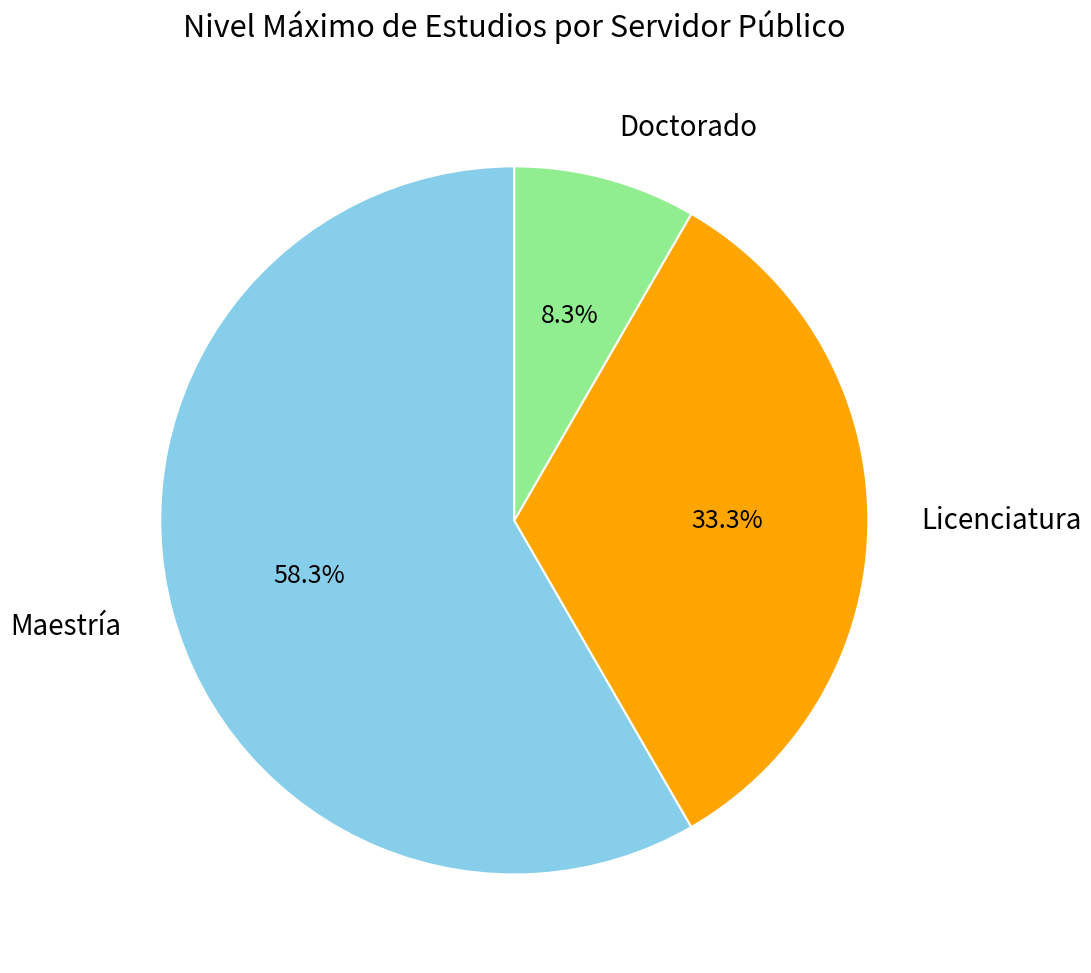

Is the sum of Maestría and Licenciatura greater than half?

Yes